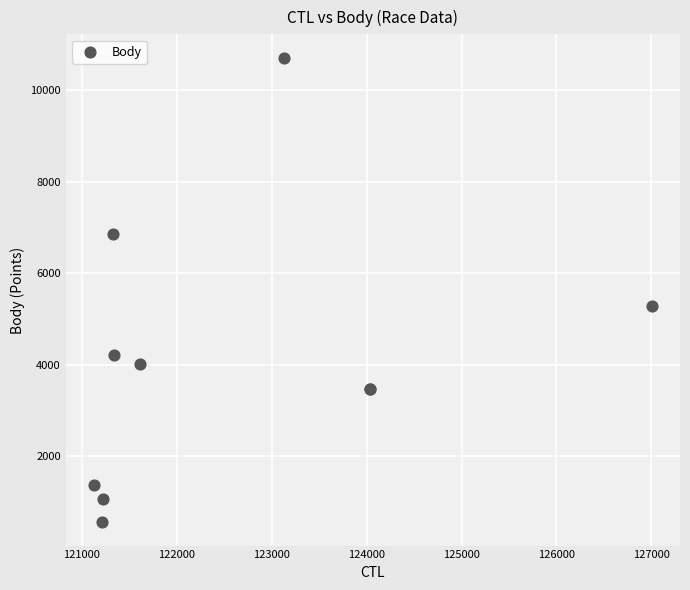

What Y value in the scatter plot is closest to 5633?

5275